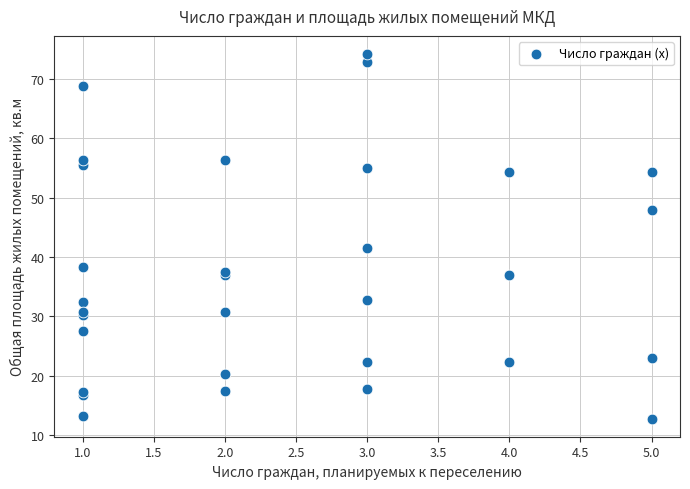

What Y value in the scatter plot is closest to 43?

41.6